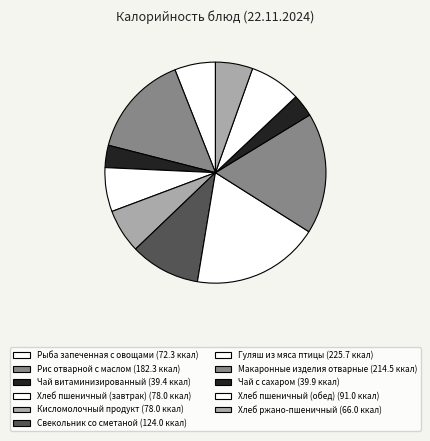

How many slices are in this pie chart?

11